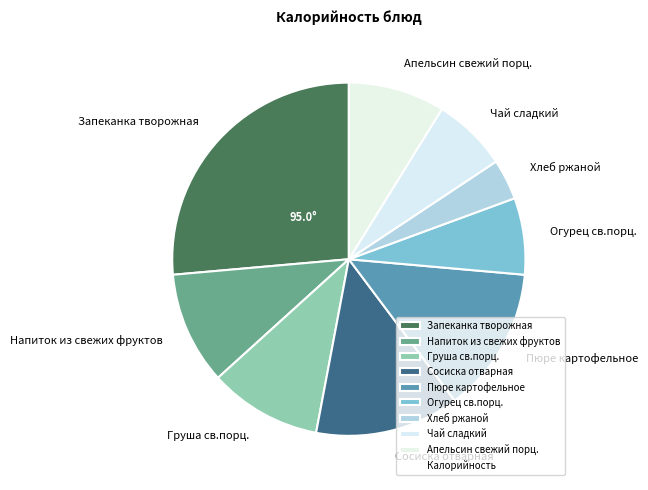

Do Хлеб ржаной and Апельсин свежий порц. together represent more than half of the pie?

No